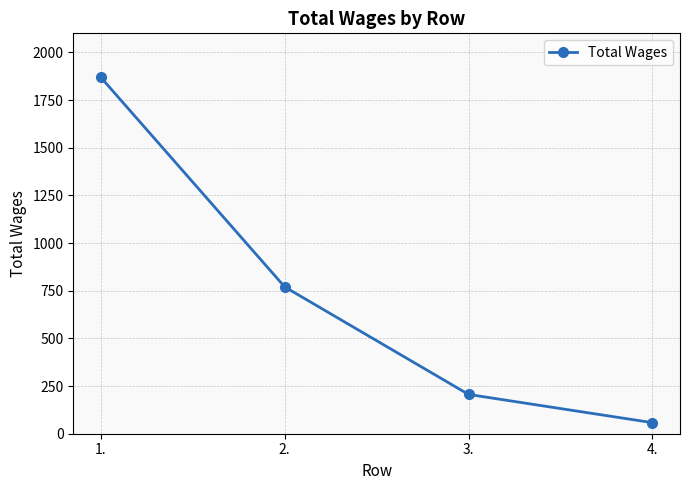

What is the sum of all values?

2903